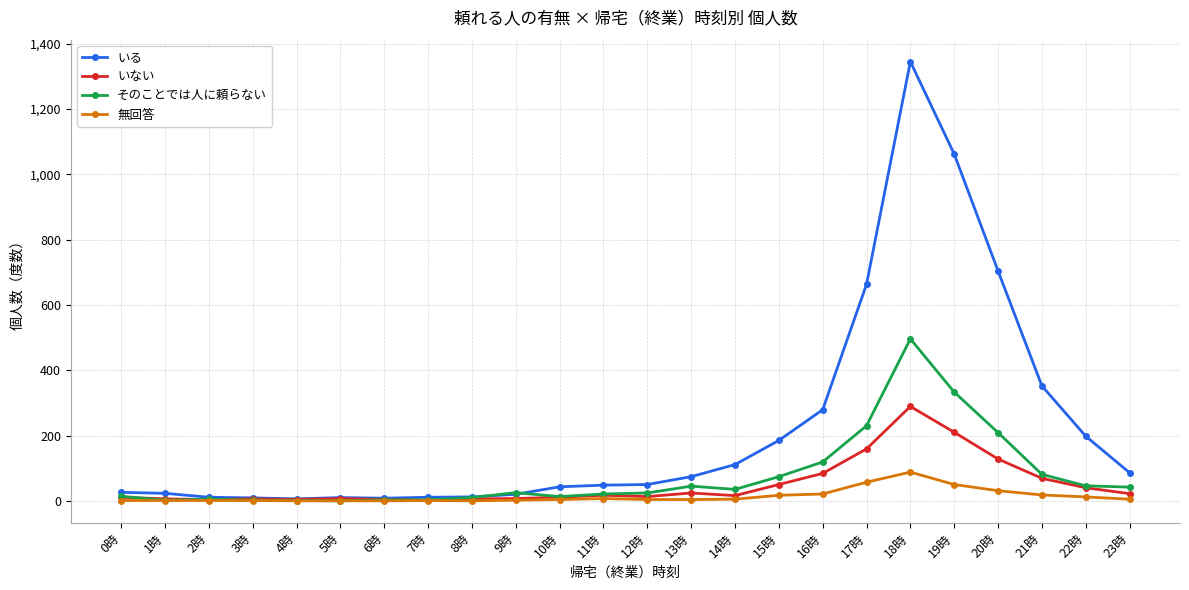

What is the maximum value for いない?

289